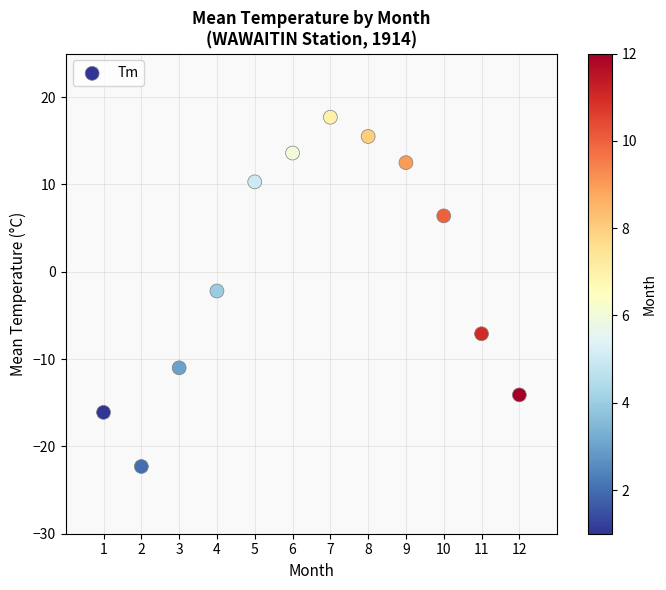

What is the range of X values (max minus min)?

11.0